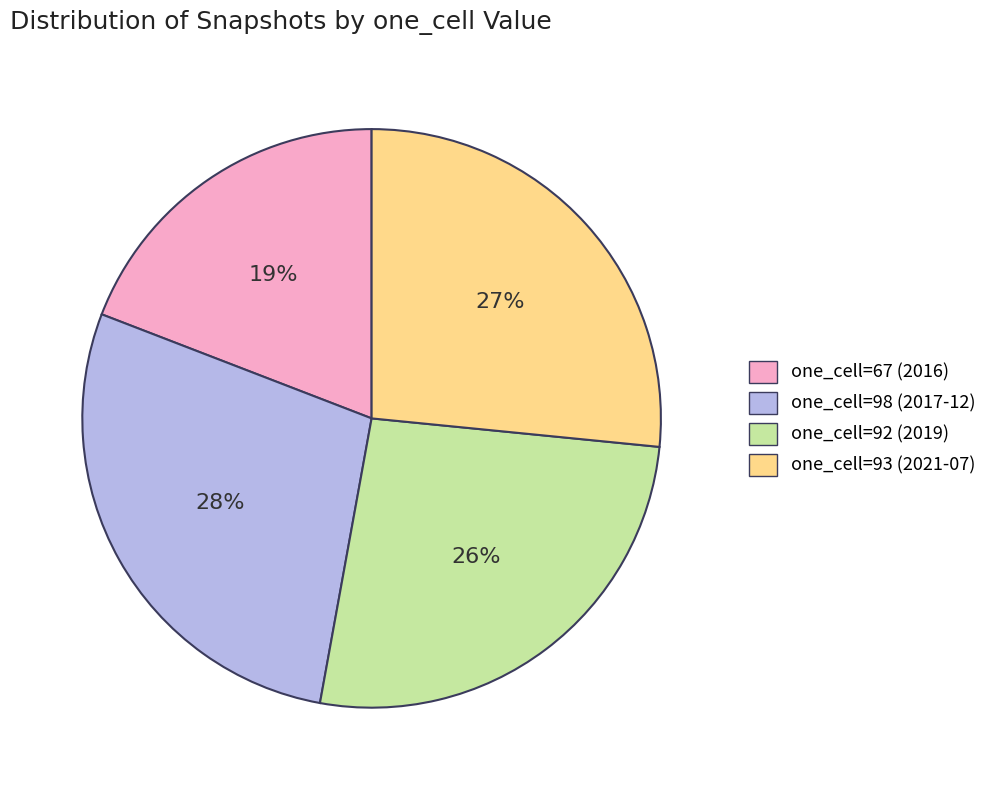

Which category has the biggest portion of the pie?

one_cell=98 (2017-12)